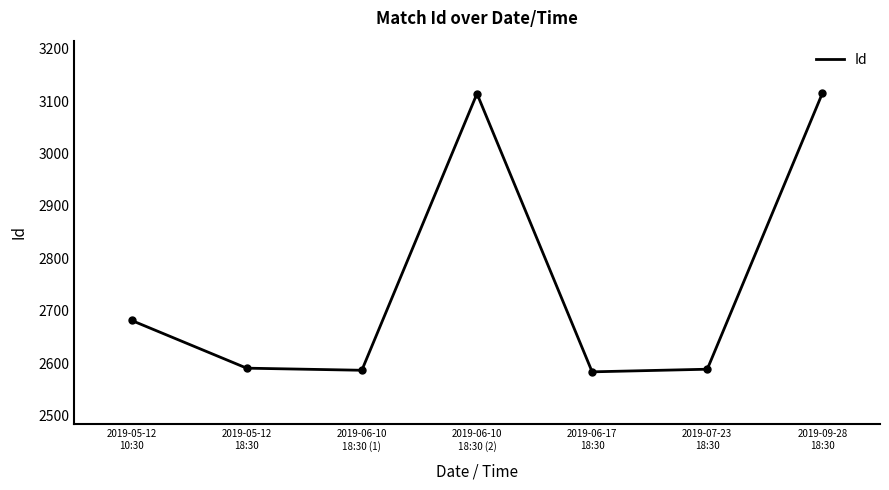

True or false: the data shows 1086 at 2019-07-23 18:30.

False